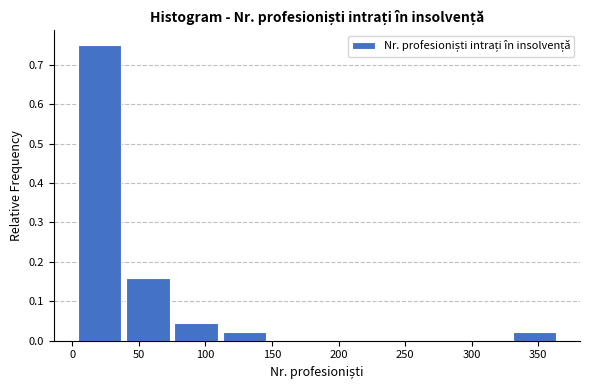

Reading left to right, list every bar in this chart as the range it spans on the x-axis followed by its height. Neither the bar edges nor the heights are printed on the chart, so give them approximately, as read against the axes.

5 to 40: 0.75
40 to 75: 0.16
75 to 115: 0.05
115 to 150: 0.02
150 to 185: 0
185 to 220: 0
220 to 260: 0
260 to 295: 0
295 to 330: 0
330 to 365: 0.02